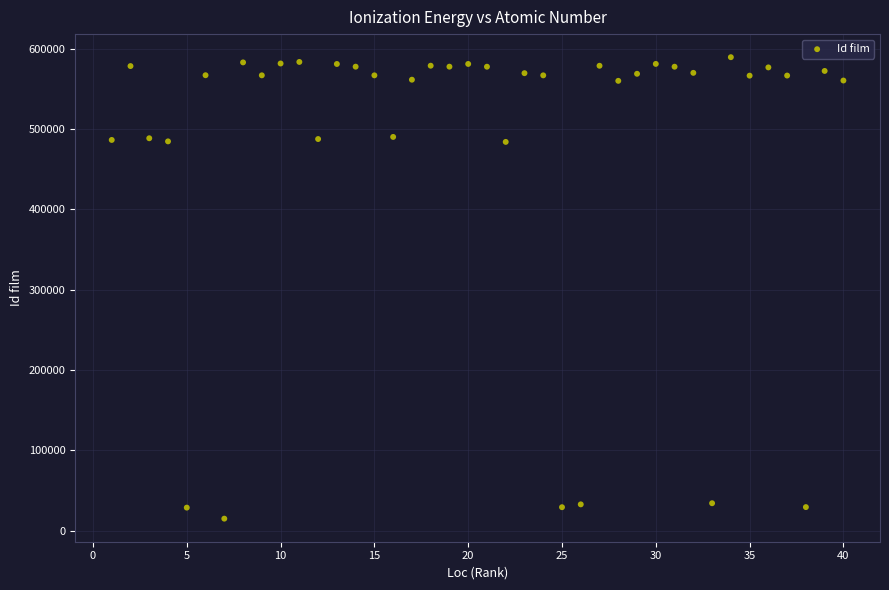

What is the range of Y values (max minus min)?

574587